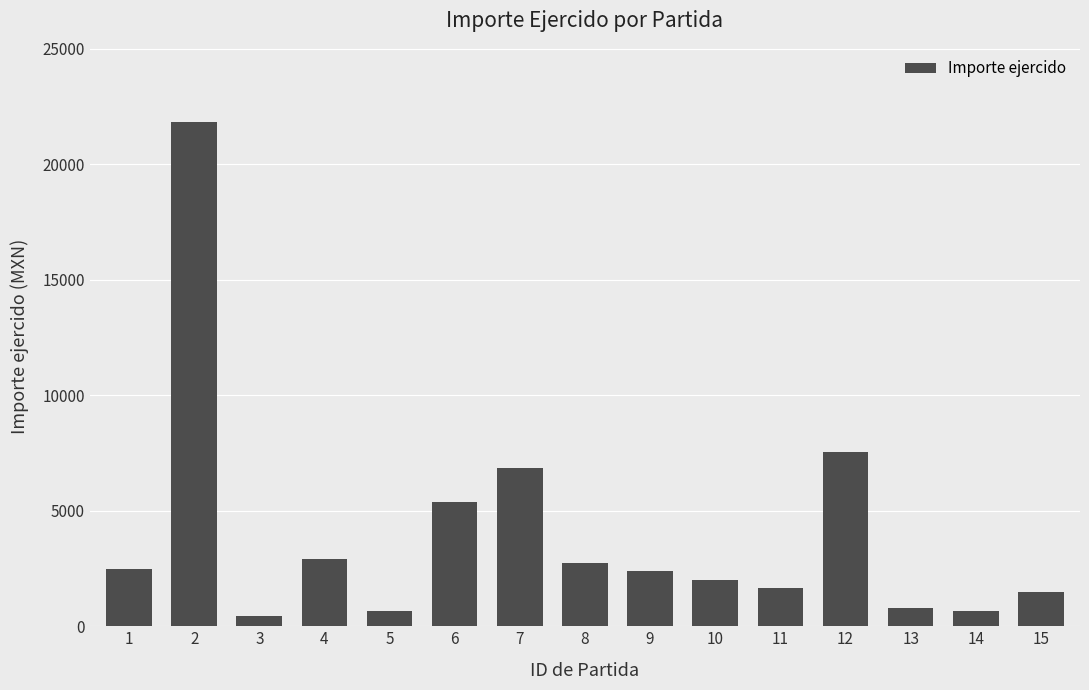

What is the ratio of the value at 9 to the value at 11?

1.4